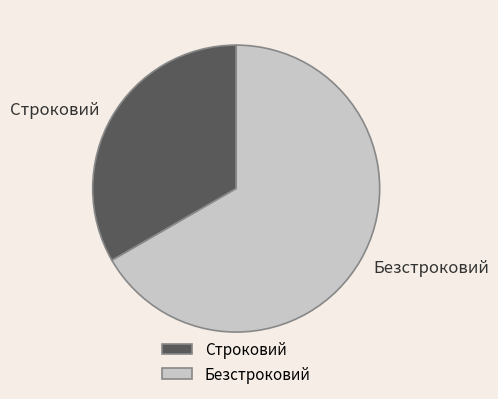

True or false: Строковий accounts for 41% of the total.

False